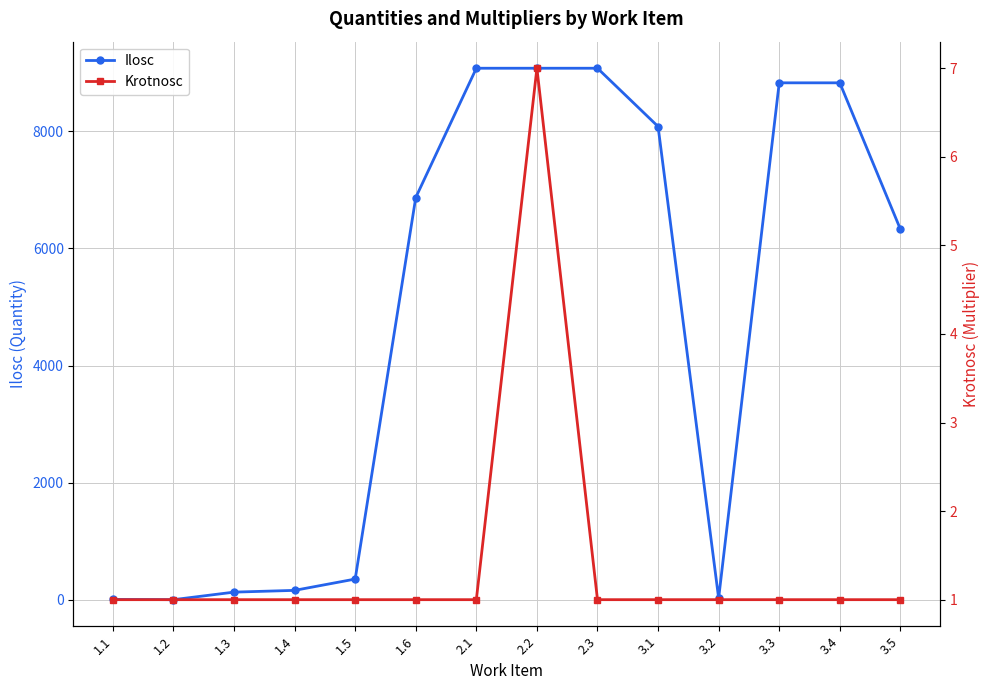

What is the maximum value shown in the chart?

9078.8